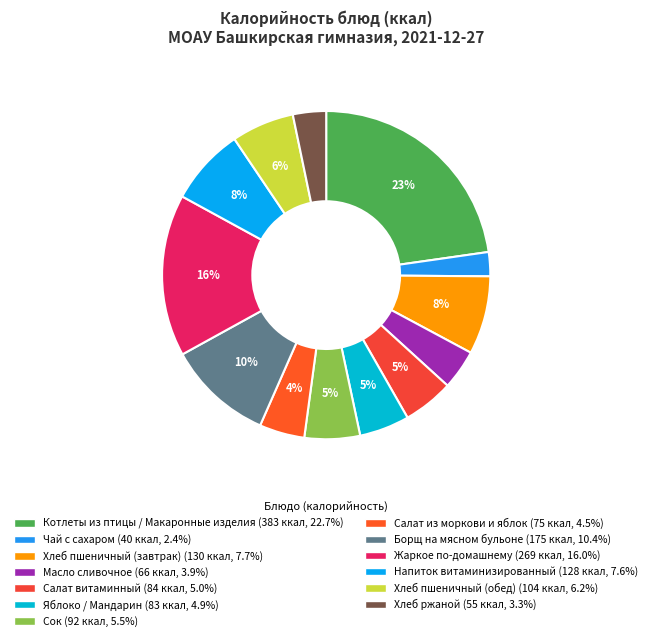

What is the largest slice in the pie chart?

Котлеты из птицы / Макаронные изделия